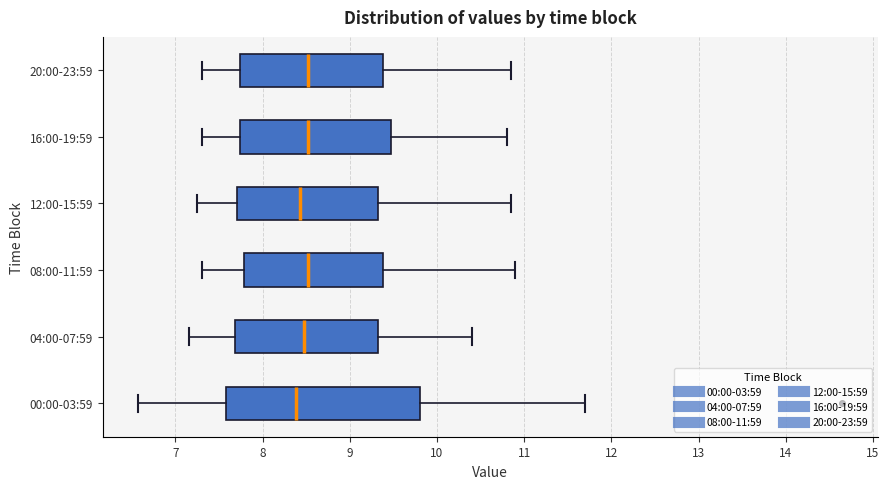

Comparing the boxes themselves (not the whiskers), which one is the widest?

00:00-03:59